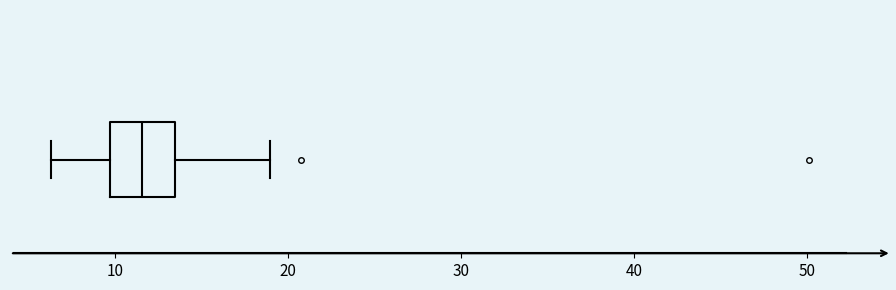

Read this box plot against the x-axis: the position of the median line, the range covered by the box, and the ends of both whiskers. The values are not printed on the chart, so give them approximately, as read against the axis.

median 12, box 10 to 13, whiskers 6 to 19